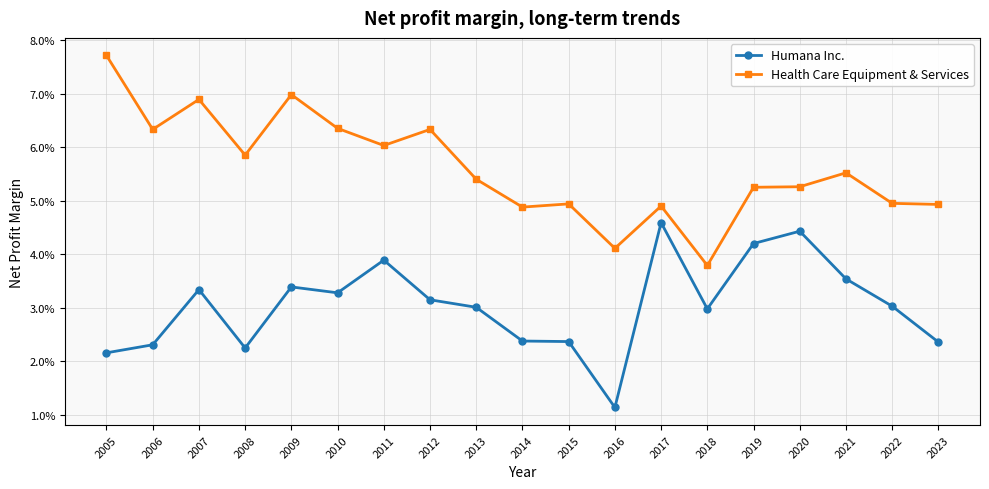

Count the Humana Inc. values in the range 0 to 1.

19